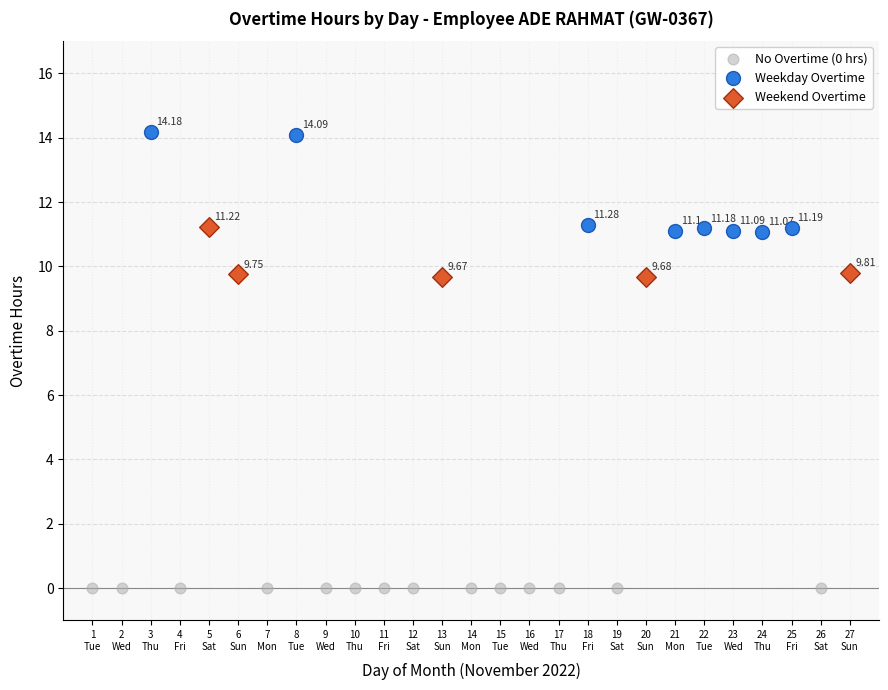

Which series reaches the maximum Y coordinate?

Weekday Overtime